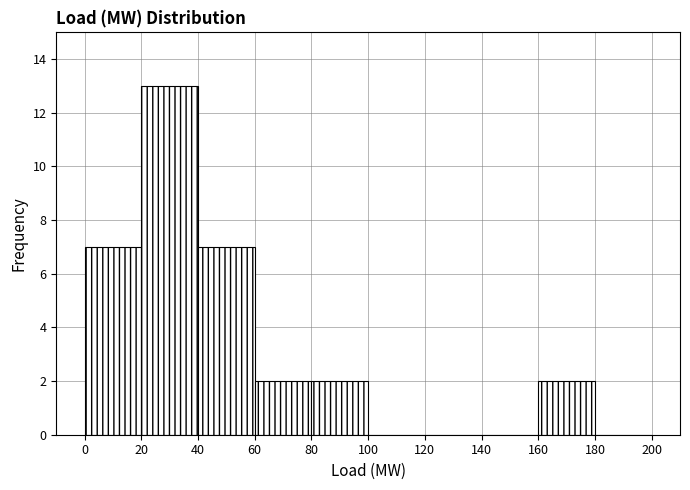

Reading left to right, list every bar in this chart as the range it spans on the x-axis followed by its height. The values are not printed on the chart, so give them approximately, as read against the axis.

0 to 20: 7
20 to 40: 13
40 to 60: 7
60 to 80: 2
80 to 100: 2
100 to 120: 0
120 to 140: 0
140 to 160: 0
160 to 180: 2
180 to 200: 0